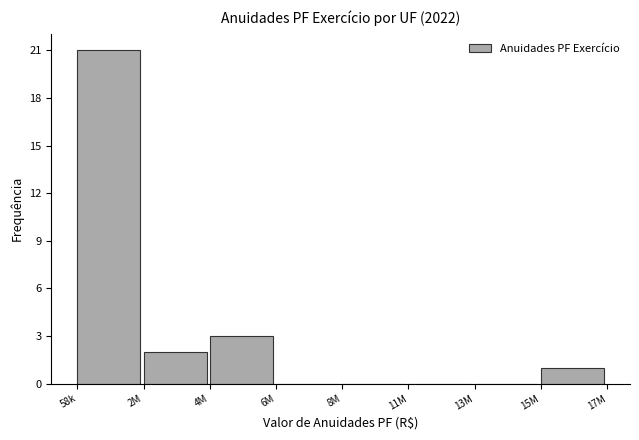

Reading left to right, list all the values displayed in this chart.

58k=21	2M=2	4M=3	6M=0	8M=0	11M=0	13M=0	15M=1